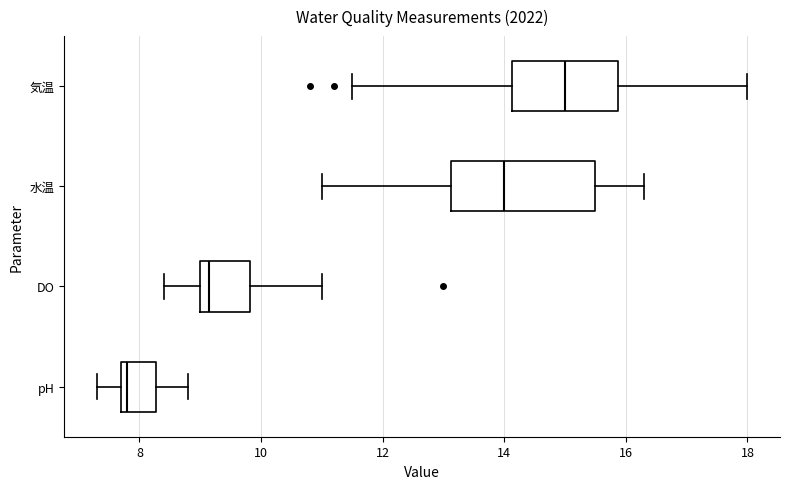

Where does the left whisker of the box for 気温 end on the x-axis? The values are not printed on the chart, so give them approximately, as read against the axis.

11.6